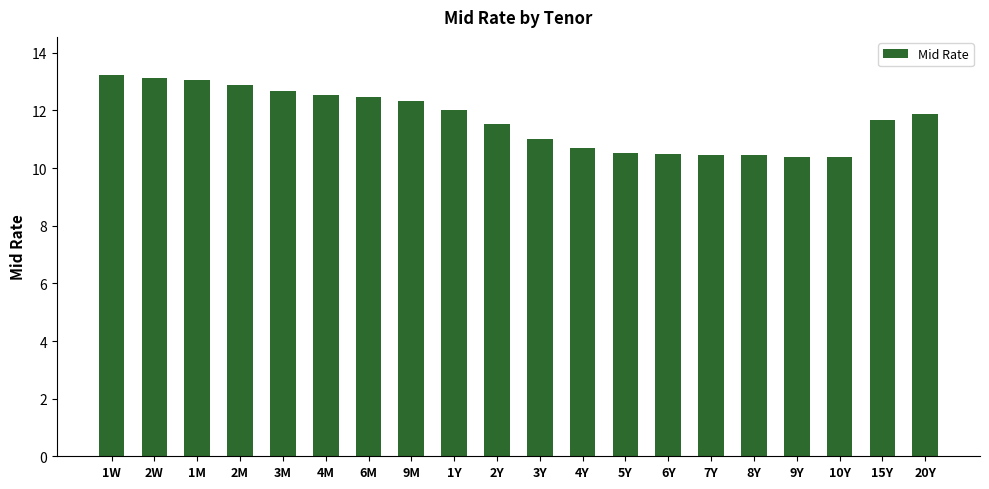

What is the difference between the maximum and minimum values?

2.8